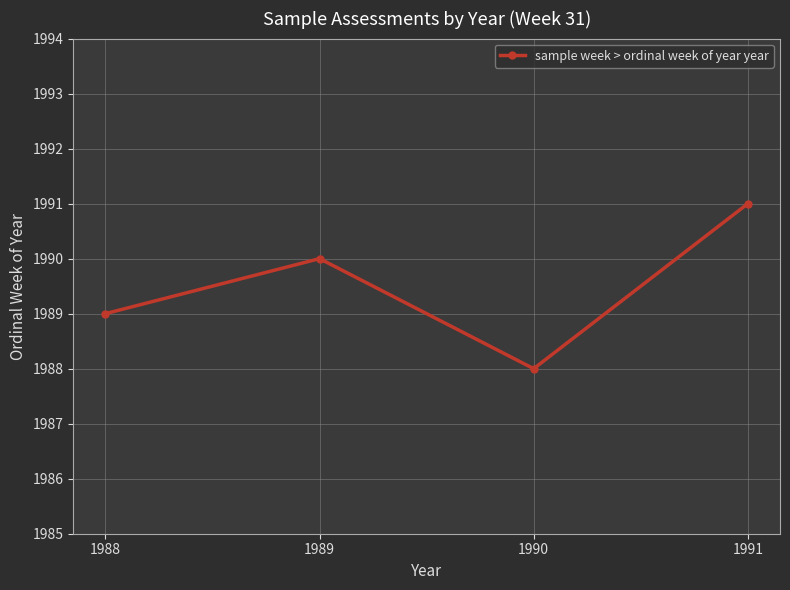

The value at 1991 is 1991. True or false?

True